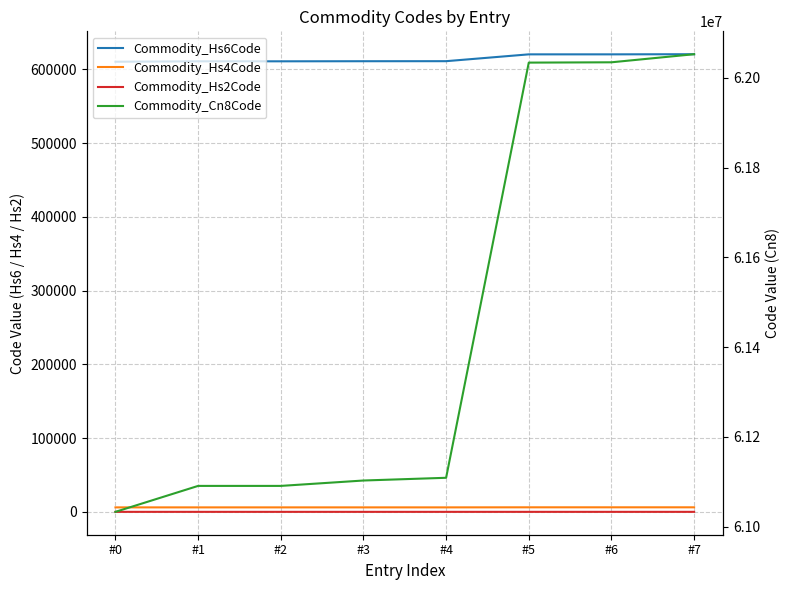

Reading left to right, transcribe all the data shown in this chart.

Commodity_Hs6Code: #0=610332	#1=610910	#2=610910	#3=611030	#4=611090	#5=620342	#6=620349	#7=620530
Commodity_Hs4Code: #0=6103	#1=6109	#2=6109	#3=6110	#4=6110	#5=6203	#6=6203	#7=6205
Commodity_Hs2Code: #0=61	#1=61	#2=61	#3=61	#4=61	#5=62	#6=62	#7=62
Commodity_Cn8Code: #0=61033200	#1=61091000	#2=61091000	#3=61103010	#4=61109090	#5=62034290	#6=62034990	#7=62053000